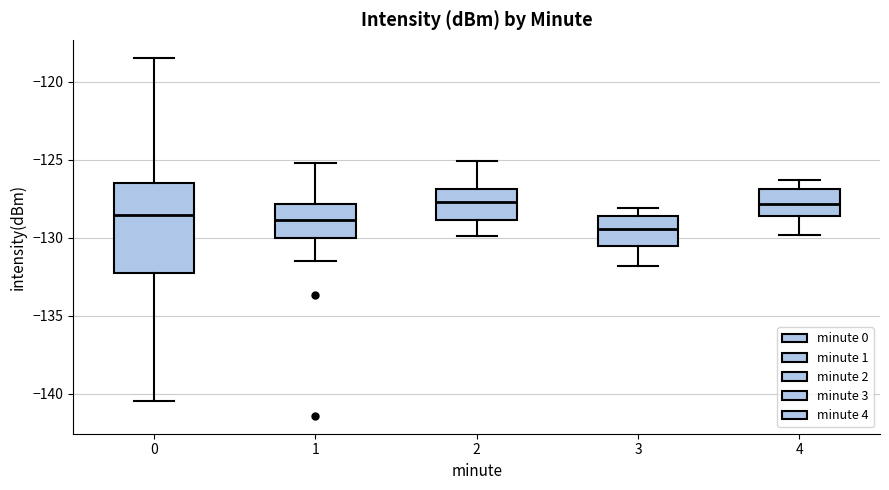

Reading left to right, read every box against the y-axis: the position of its median line, the range the box covers, and the ends of its whiskers. The values are not printed on the chart, so give them approximately, as read against the axis.

0: median -128.5, box -132.5 to -126.5, whiskers -140.5 to -118.5
1: median -129.0, box -130.0 to -128.0, whiskers -131.5 to -125.0
2: median -127.5, box -129.0 to -127.0, whiskers -130.0 to -125.0
3: median -129.5, box -130.5 to -128.5, whiskers -132.0 to -128.0
4: median -128.0, box -128.5 to -127.0, whiskers -130.0 to -126.5